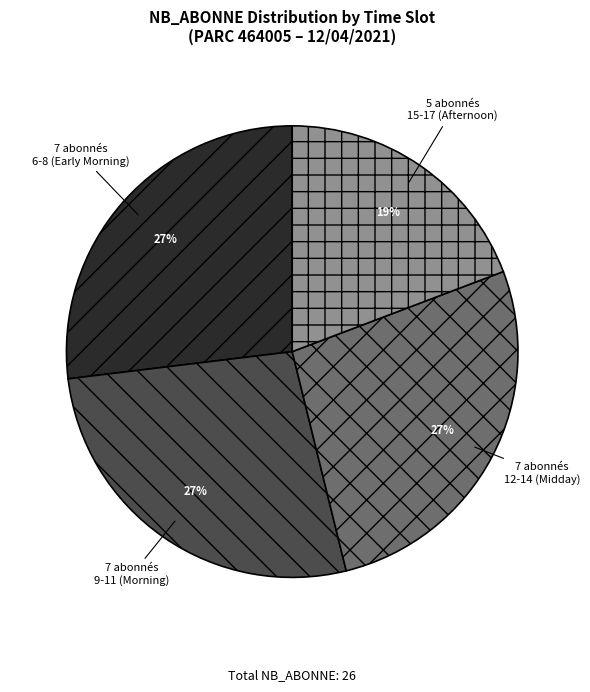

Is there any slice that represents more than half of the pie?

No